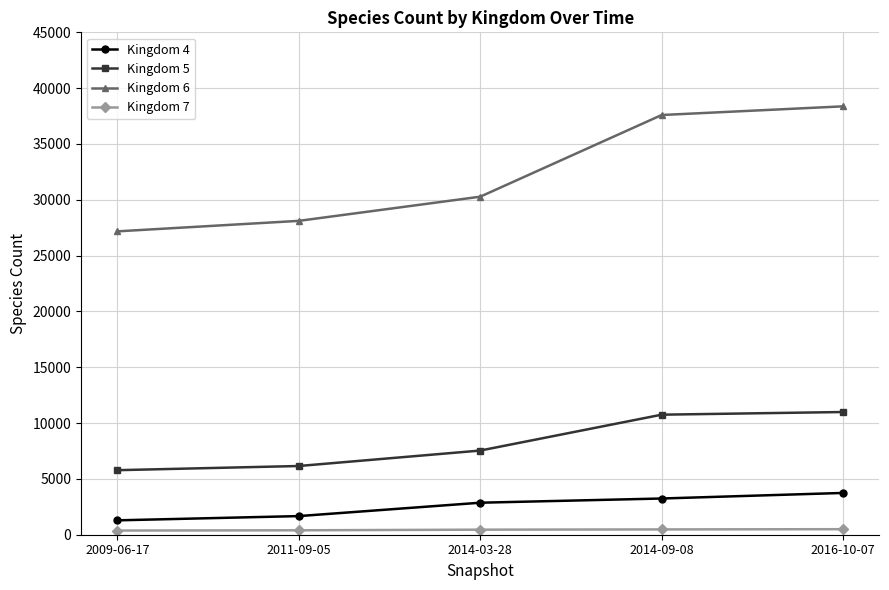

How many lines are shown in the chart?

4